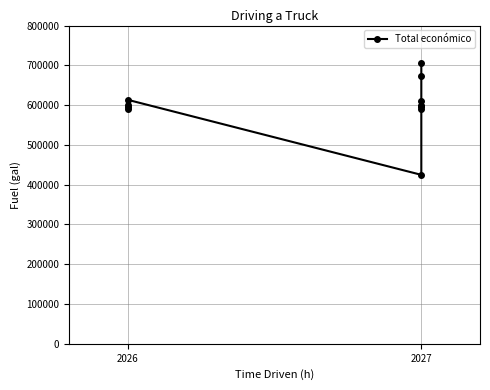

How many lines are shown in the chart?

1